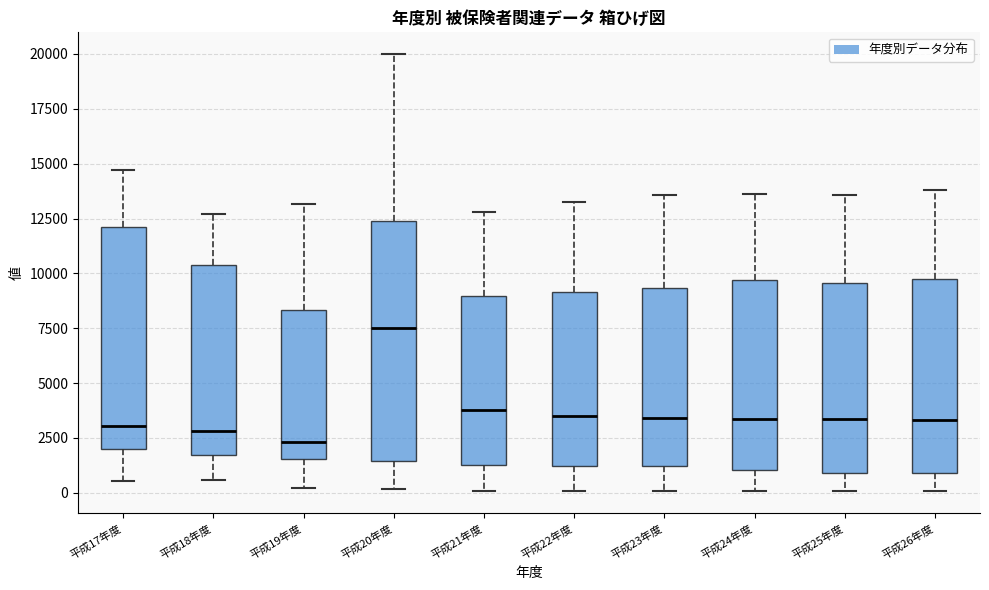

Where does the upper whisker of the box for 平成24年度 end on the y-axis? The values are not printed on the chart, so give them approximately, as read against the axis.

13500